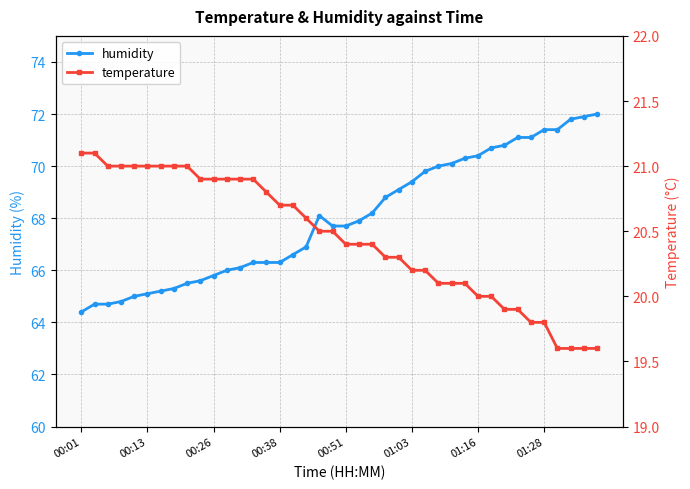

True or false: humidity and temperature cross at least once.

False